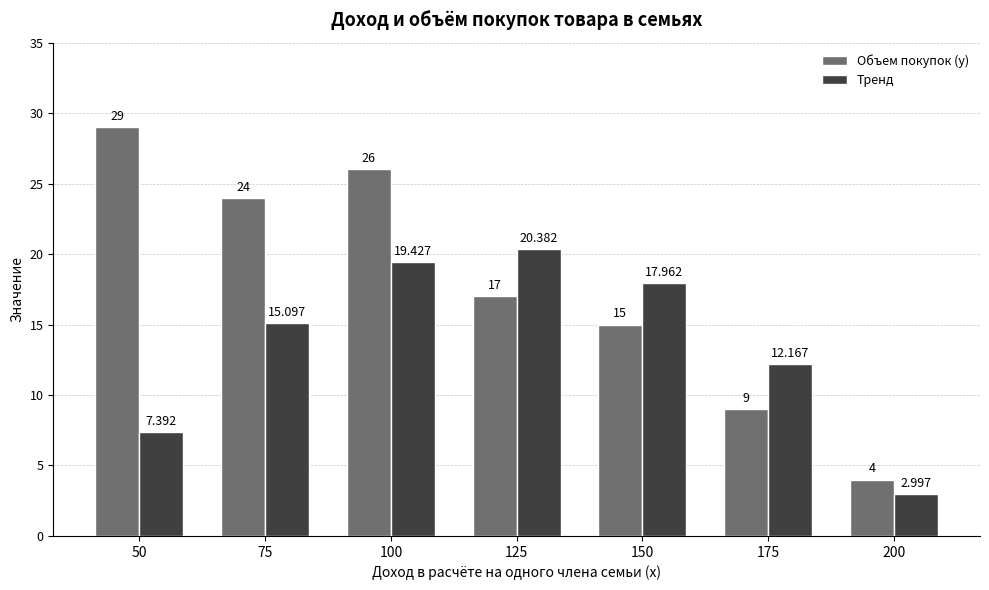

Is the value of Объем покупок (y) at 75 greater than the value of Тренд at 200?

Yes